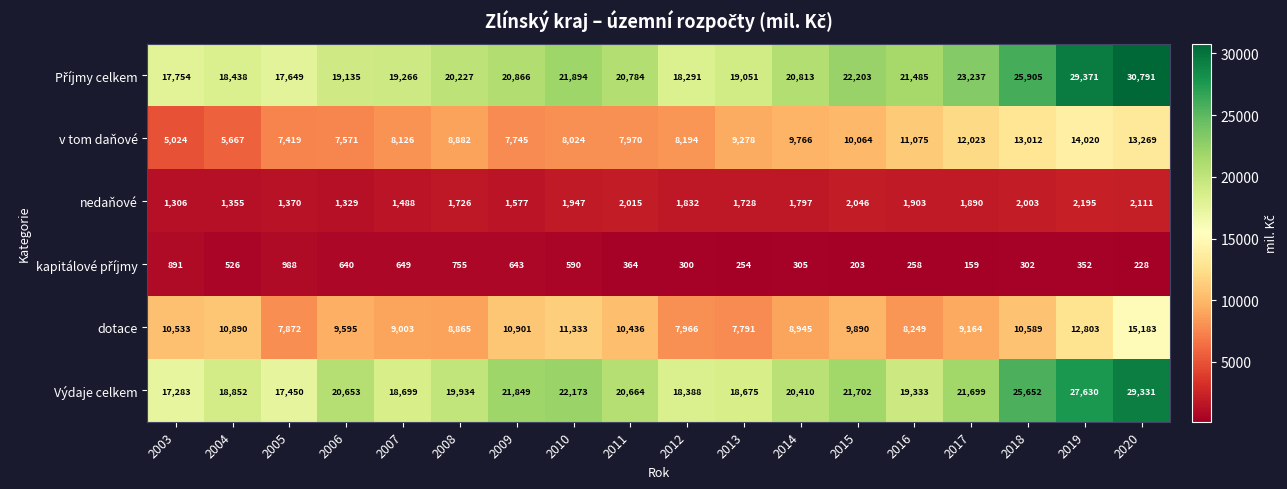

How many data points does each series have?

18